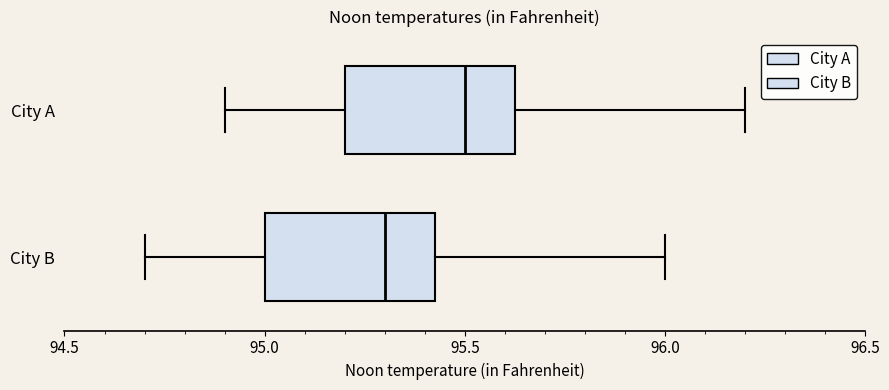

Where does the left whisker of the box for City B end on the x-axis? The values are not printed on the chart, so give them approximately, as read against the axis.

94.70